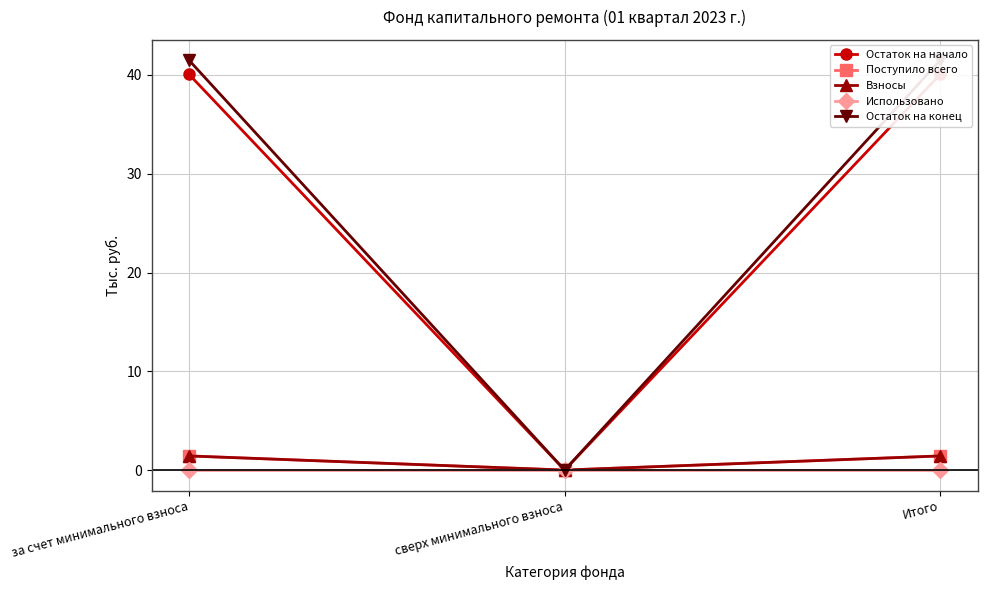

What is the total value across all series at за счет минимального взноса?

84.4